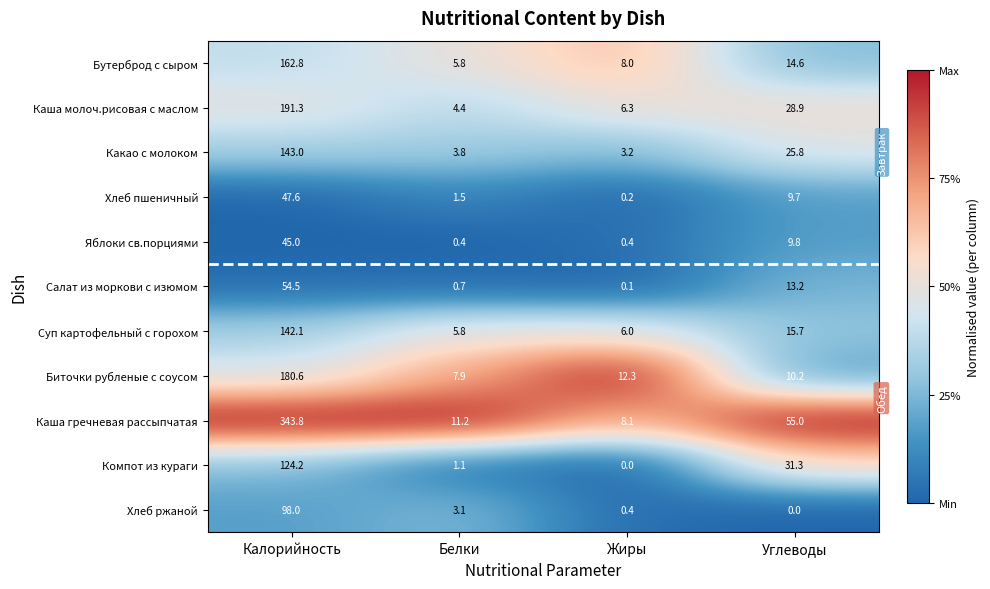

What is the difference between the highest and lowest values at Белки?

10.8